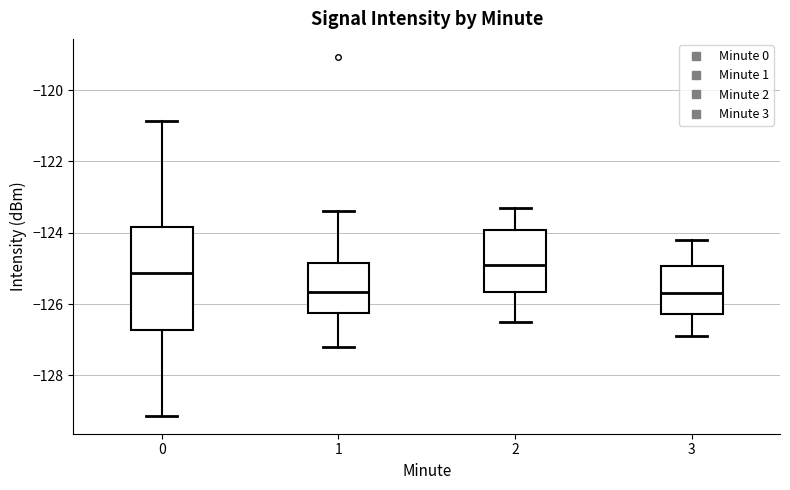

Comparing the boxes themselves (not the whiskers), which one is the tallest?

0